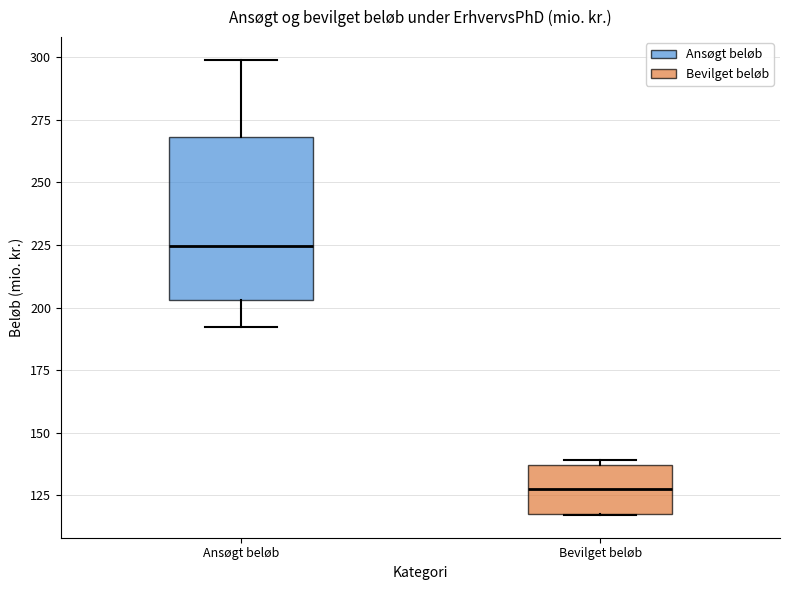

Where does the upper whisker of the box for Ansøgt beløb end on the y-axis? The values are not printed on the chart, so give them approximately, as read against the axis.

300